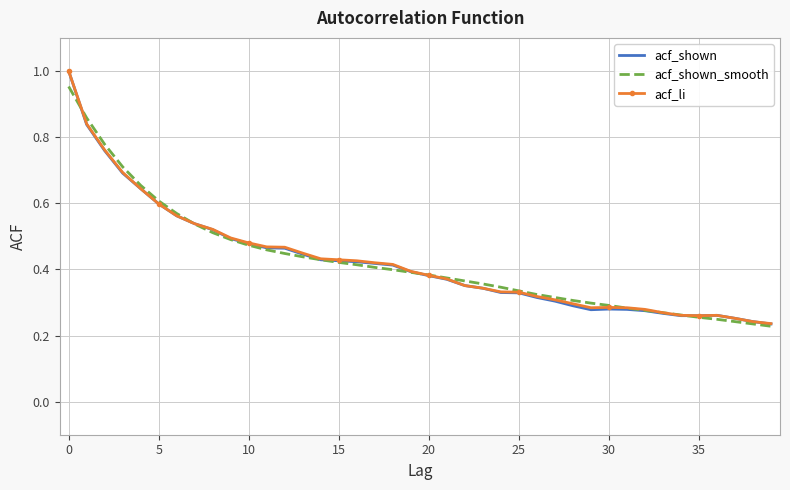

At how many categories does at least one series exceed 0?

40